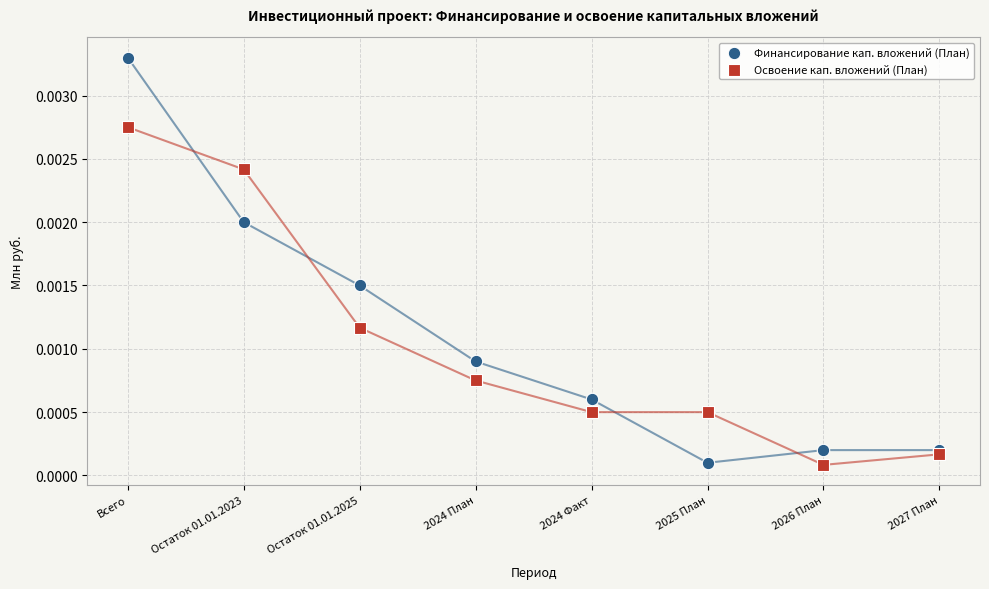

Which series has the largest Y range (max minus min)?

Финансирование кап. вложений (План)